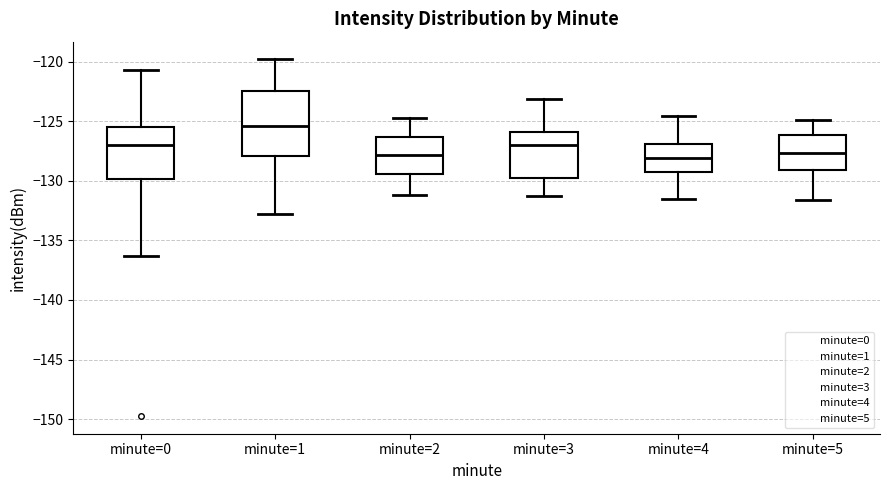

Reading left to right, read every box against the y-axis: the position of its median line, the range the box covers, and the ends of its whiskers. The values are not printed on the chart, so give them approximately, as read against the axis.

minute=0: median -127.0, box -130.0 to -125.5, whiskers -136.5 to -120.5
minute=1: median -125.5, box -128.0 to -122.5, whiskers -133.0 to -120.0
minute=2: median -128.0, box -129.5 to -126.5, whiskers -131.0 to -124.5
minute=3: median -127.0, box -130.0 to -126.0, whiskers -131.5 to -123.0
minute=4: median -128.0, box -129.5 to -127.0, whiskers -131.5 to -124.5
minute=5: median -127.5, box -129.0 to -126.0, whiskers -131.5 to -125.0